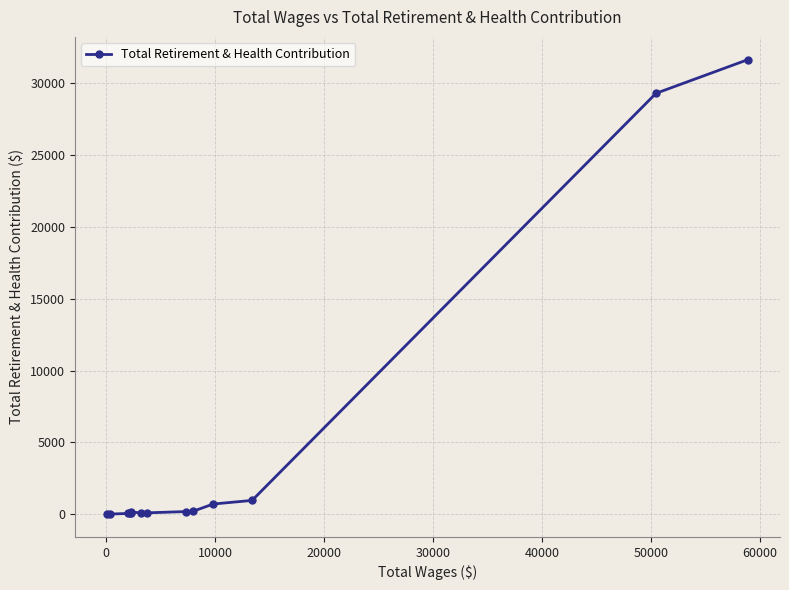

What is the average value?

4538